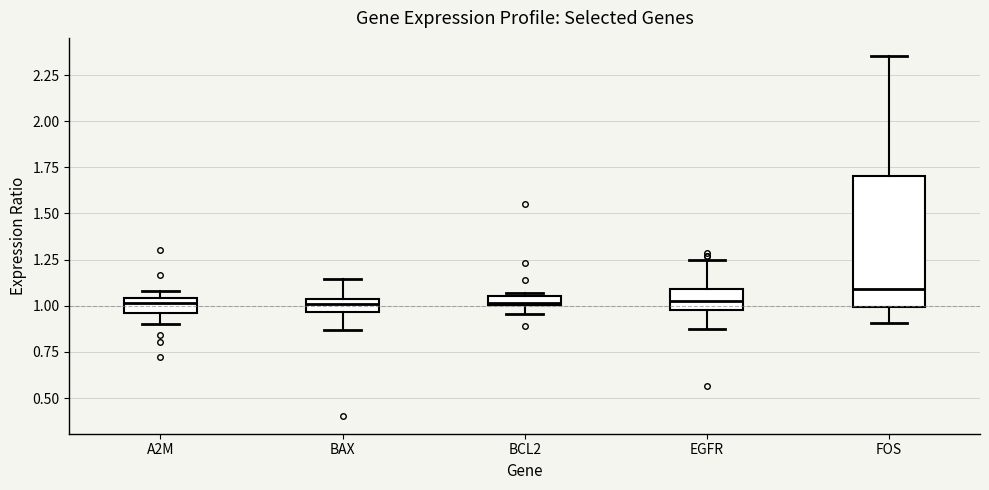

Where is the lower edge of the box for A2M on the y-axis? The values are not printed on the chart, so give them approximately, as read against the axis.

0.95